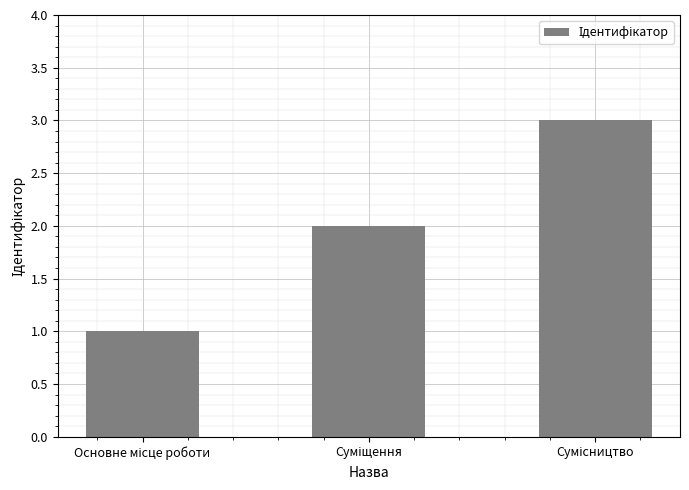

What is the average value?

2